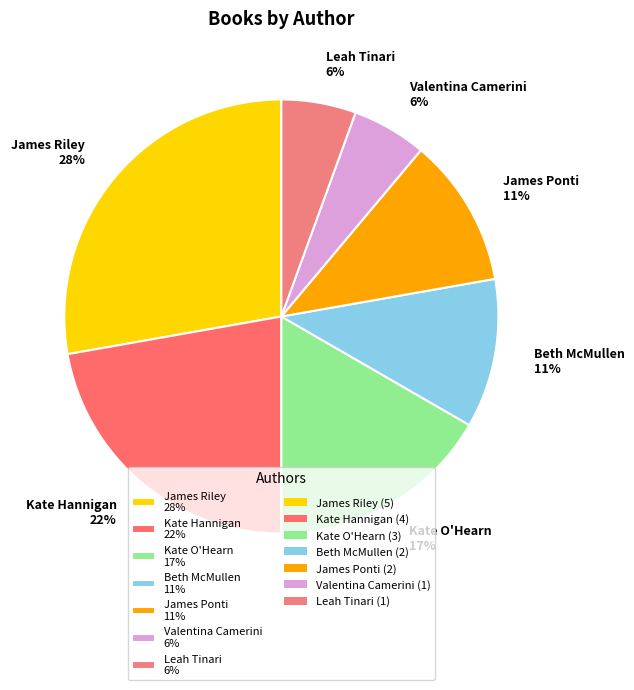

Which slice is the largest?

James Riley 28%